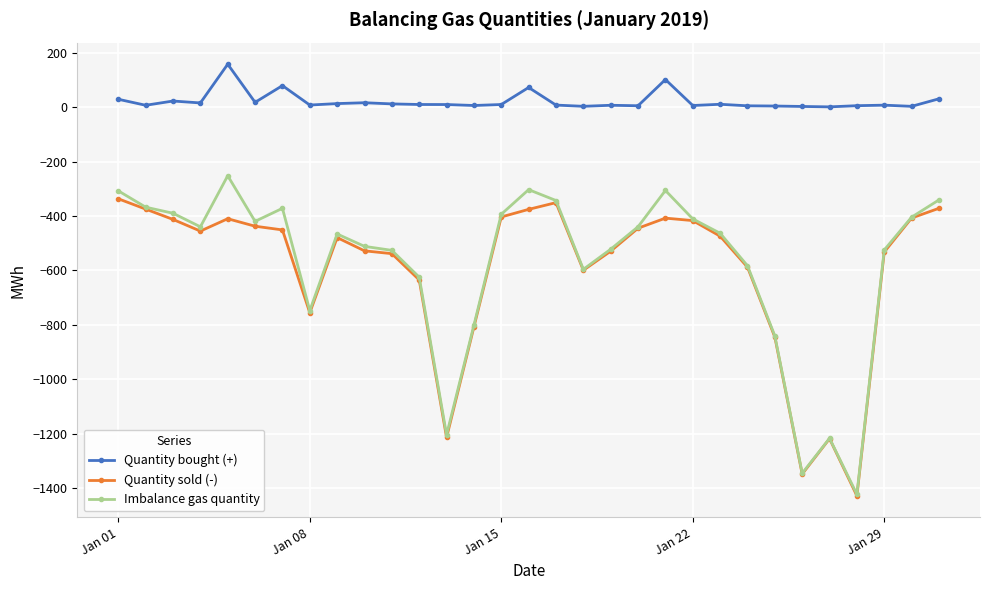

What is the value of the Imbalance gas quantity point at the 28th from the left?

-1423.5